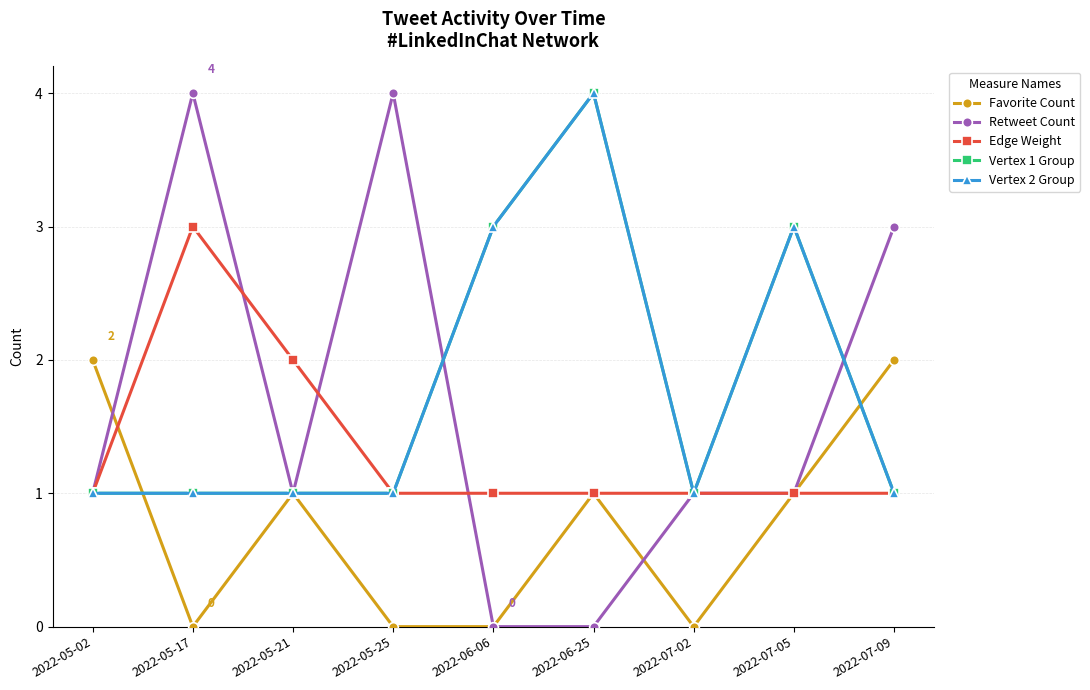

What are all the series names shown in the legend?

Favorite Count, Retweet Count, Edge Weight, Vertex 1 Group, Vertex 2 Group